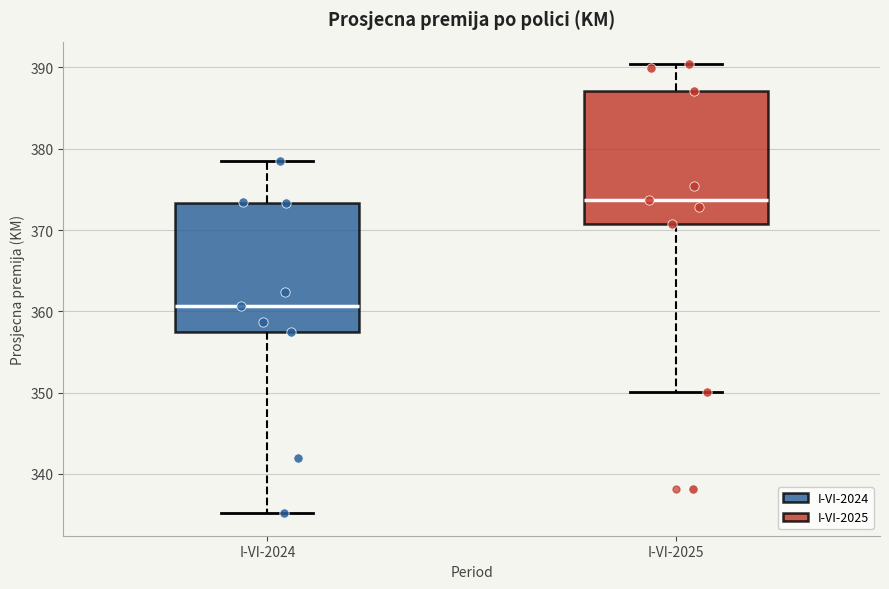

Reading left to right, read every box against the y-axis: the position of its median line, the range the box covers, and the ends of its whiskers. The values are not printed on the chart, so give them approximately, as read against the axis.

I-VI-2024: median 361, box 357 to 373, whiskers 335 to 378
I-VI-2025: median 374, box 371 to 387, whiskers 350 to 390